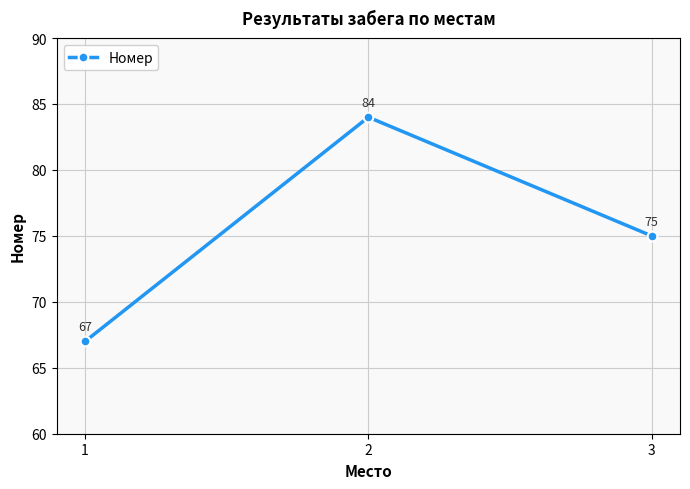

How many values are below 75?

1